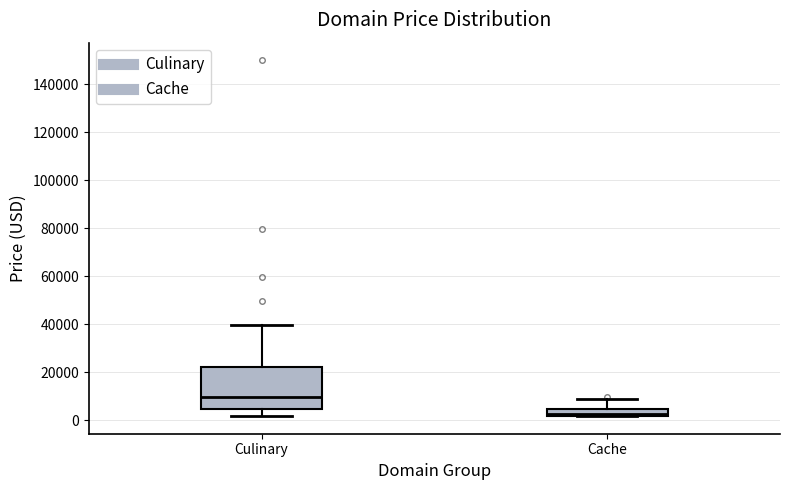

Reading left to right, transcribe this box plot: for each box, give where its median line is, the range the box spans, and where its two whiskers end, as read against the y-axis. The values are not printed on the chart, so give them approximately, as read against the axis.

Culinary: median 10000, box 4000 to 22000, whiskers 2000 to 40000
Cache: median 2000 (just above the box's lower edge), box 2000 to 4000, whiskers 2000 to 8000